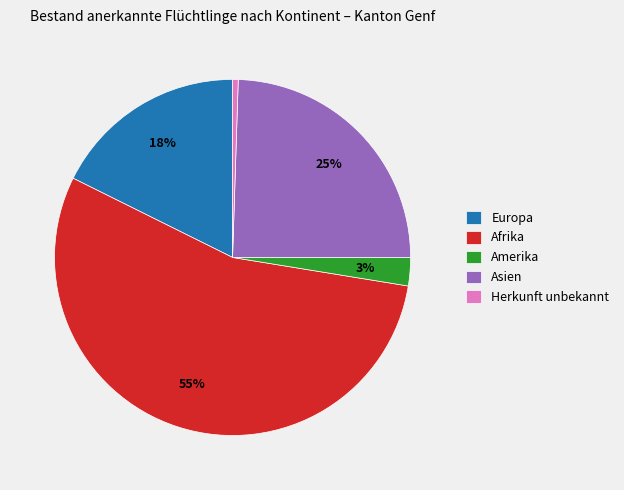

Do Afrika and Asien together represent more than half of the pie?

Yes